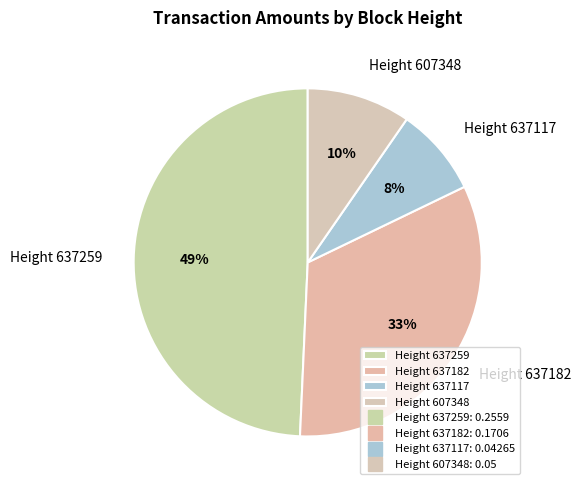

Is there any slice that represents more than half of the pie?

No